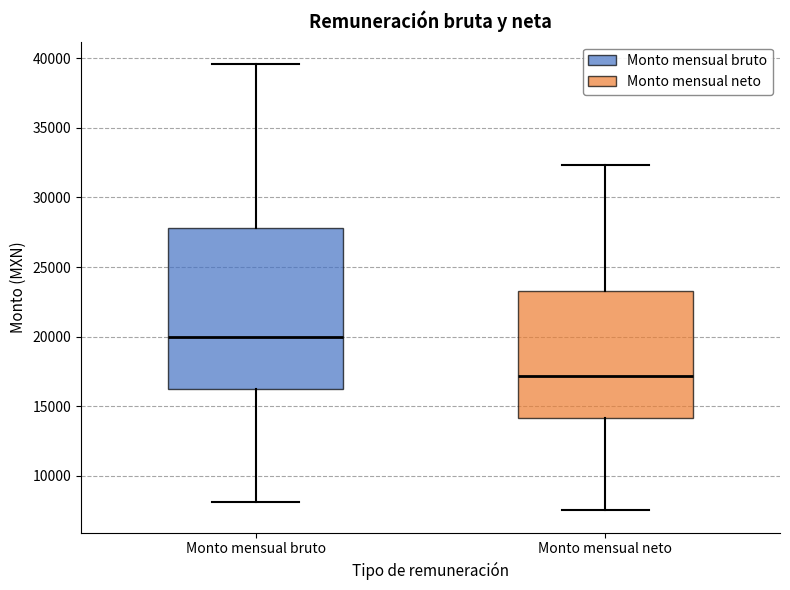

Where does the median line of the box for Monto mensual neto sit on the y-axis? The values are not printed on the chart, so give them approximately, as read against the axis.

17000